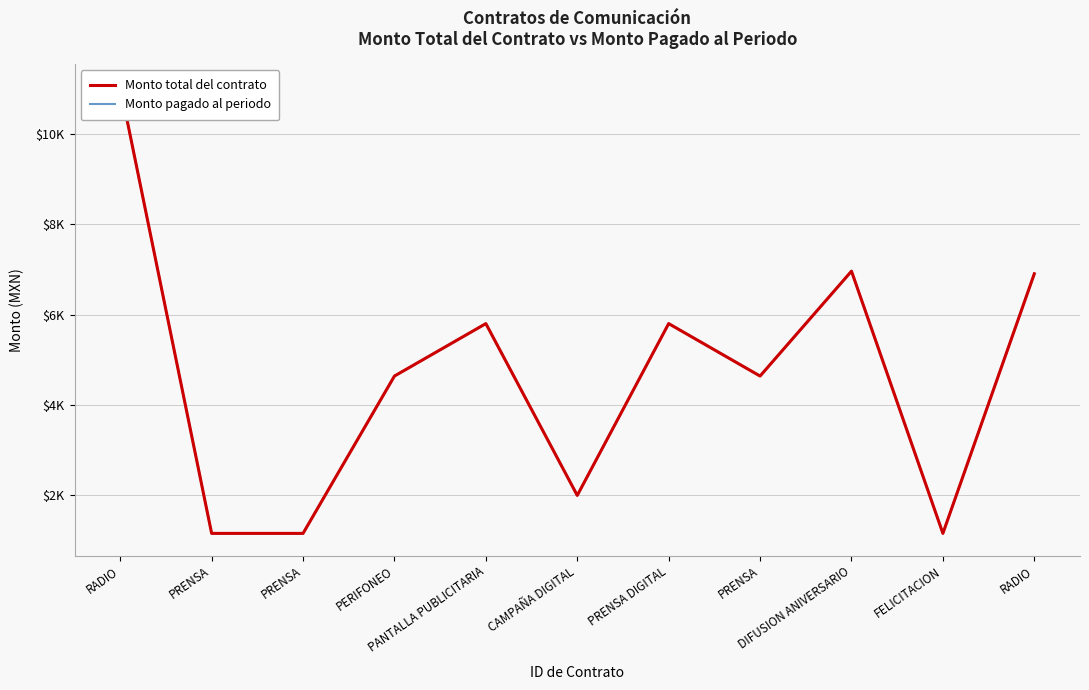

What are all the series names shown in the legend?

Monto total del contrato, Monto pagado al periodo